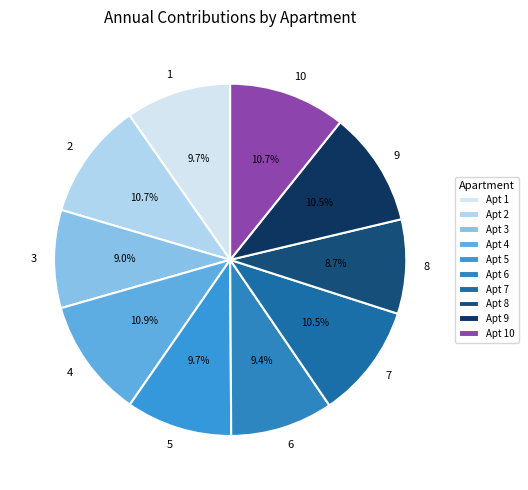

How many segments does this pie chart have?

10